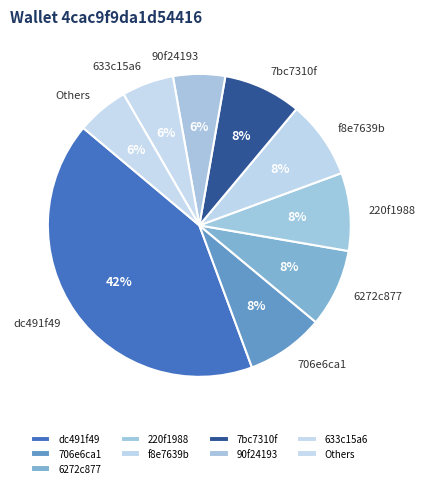

True or false: f8e7639bfb280fc3 accounts for 19% of the total.

False